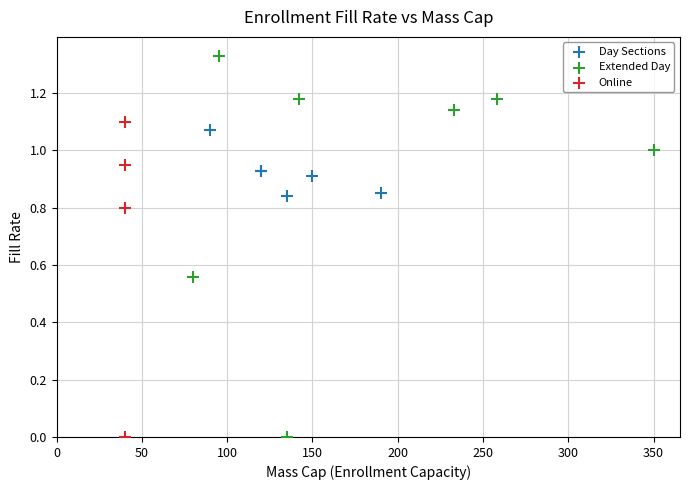

Which series has the largest Y range (max minus min)?

Extended Day